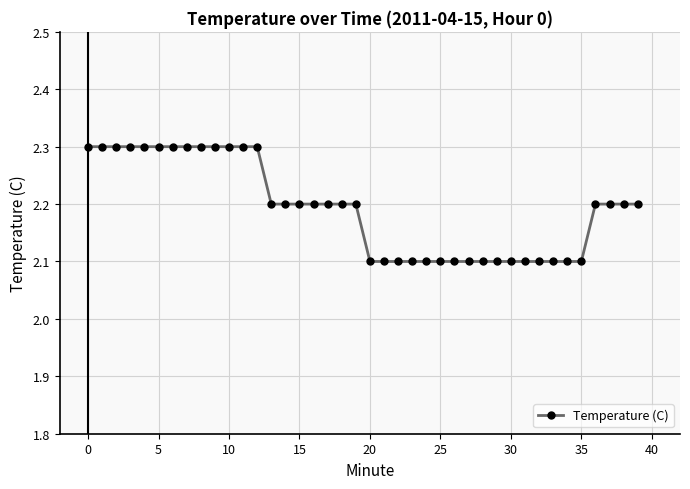

Count the values in the range 2 to 3.

40